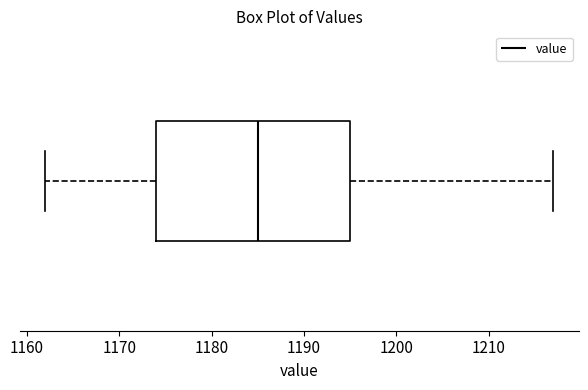

Where does the left whisker of the box end on the x-axis? The values are not printed on the chart, so give them approximately, as read against the axis.

1162